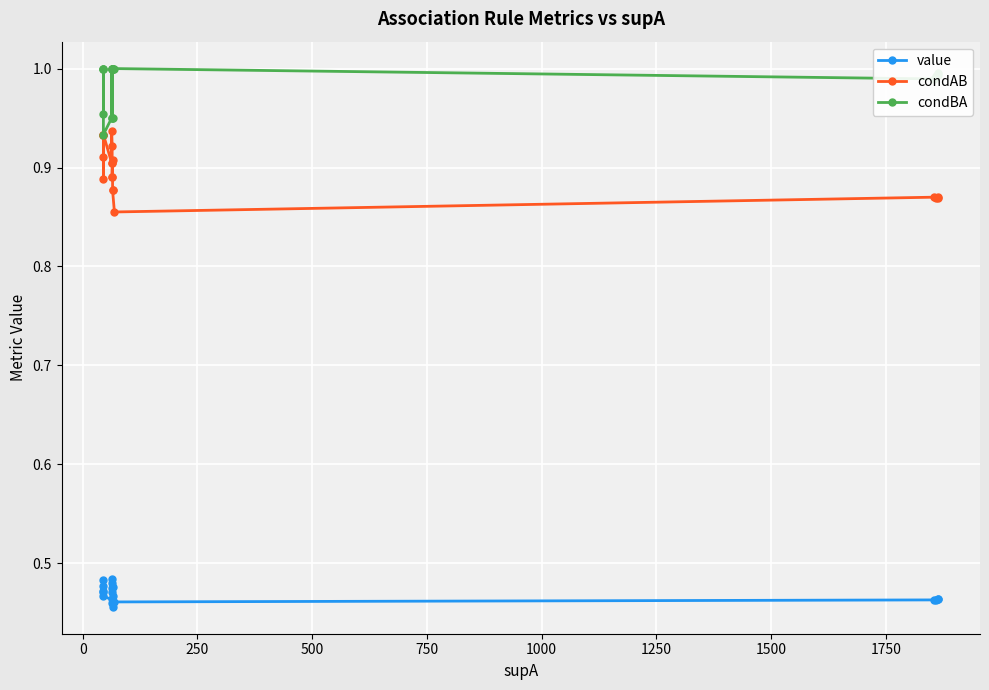

True or false: value and condAB intersect in this chart.

False